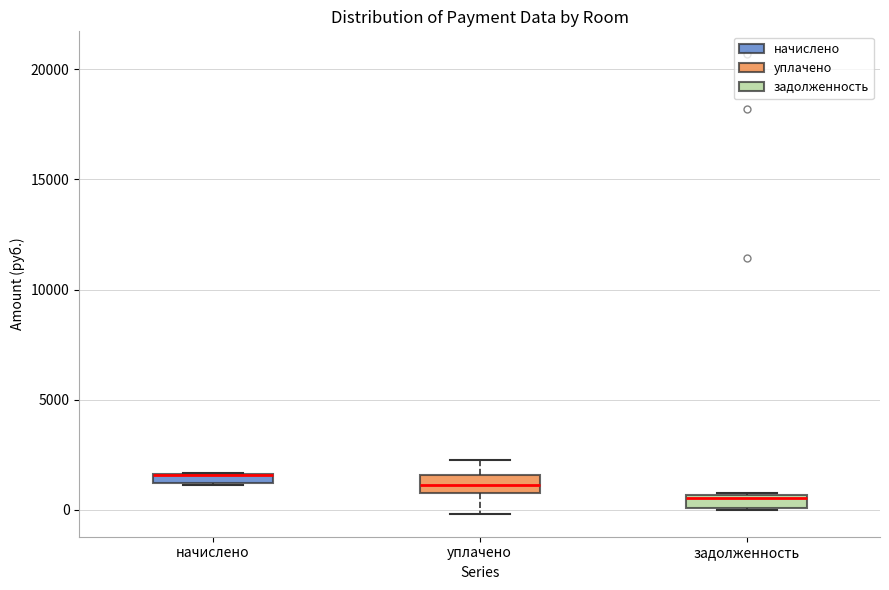

Where is the lower edge of the box for задолженность on the y-axis? The values are not printed on the chart, so give them approximately, as read against the axis.

0